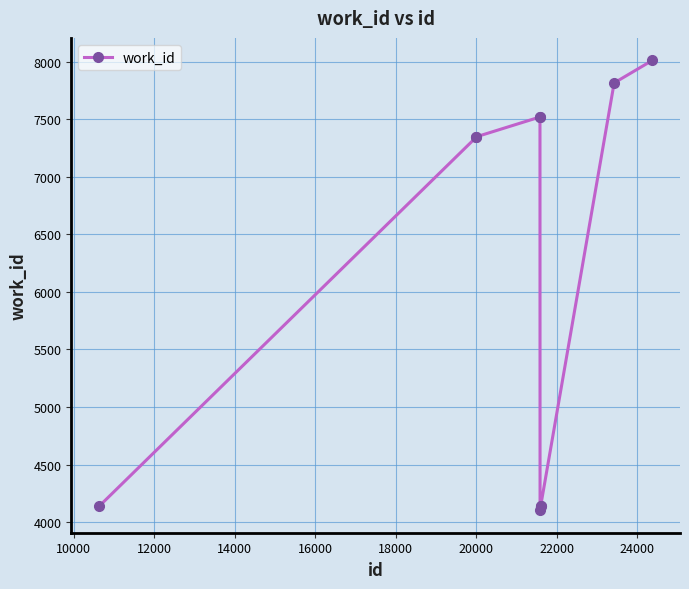

What is the value of the 10th point from the left?

8012